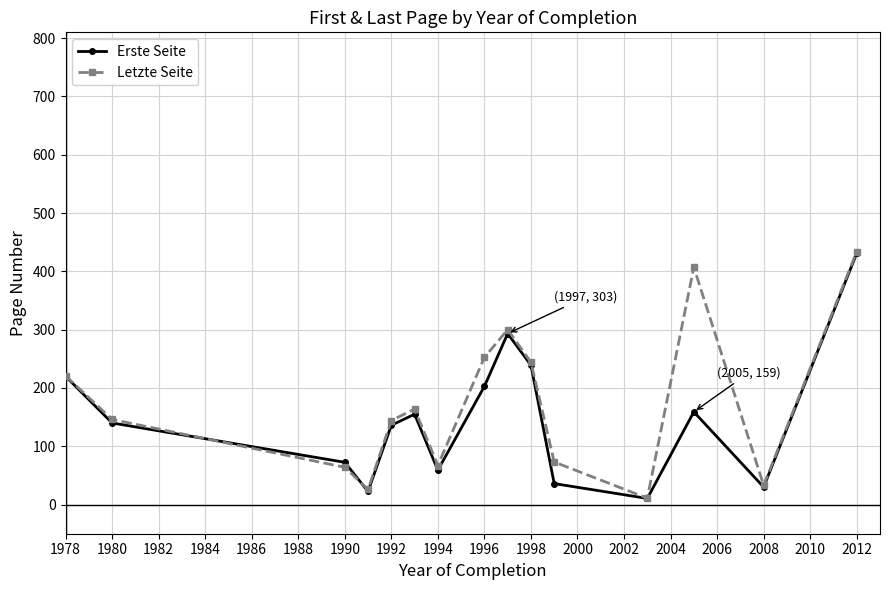

How many data points in Letzte Seite are less than 146?

7